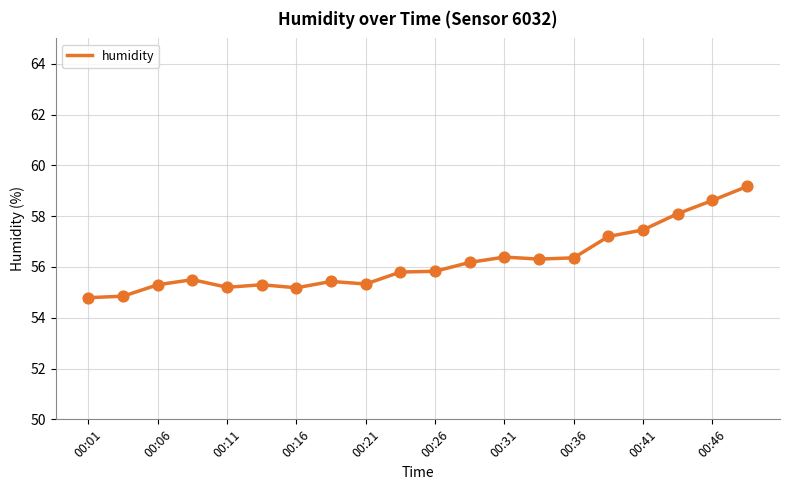

What is the greatest value displayed?

59.2